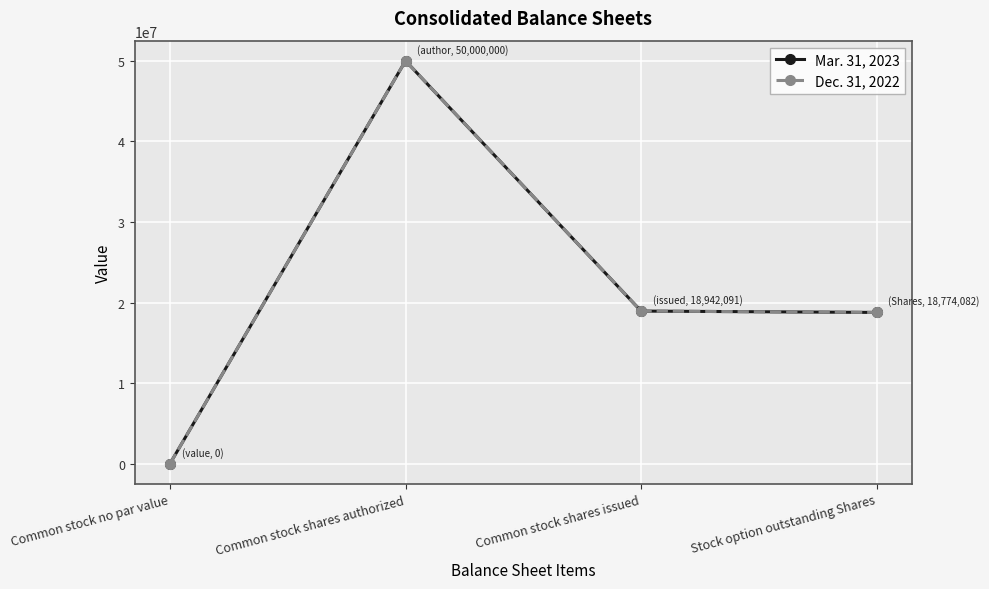

What is the sum of all Dec. 31, 2022 values?

87716173